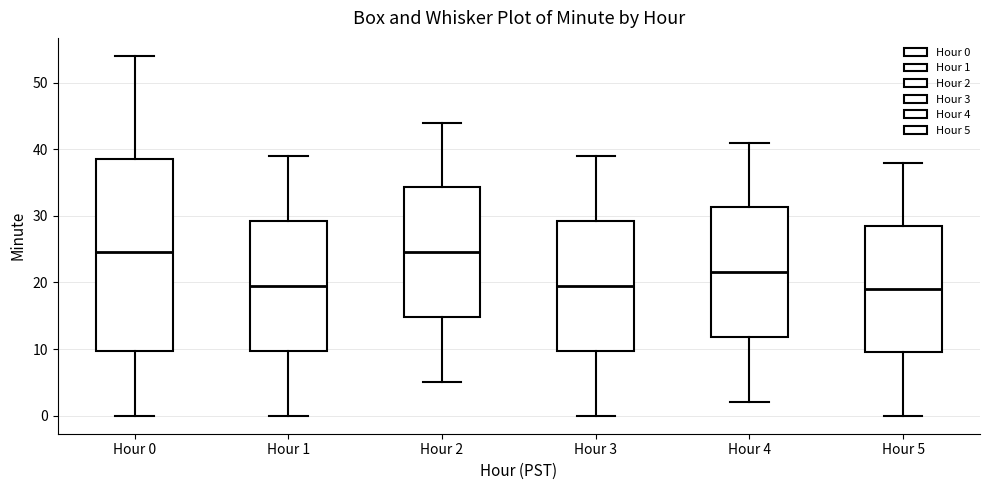

Reading left to right, read every box against the y-axis: the position of its median line, the range the box covers, and the ends of its whiskers. The values are not printed on the chart, so give them approximately, as read against the axis.

Hour 0: median 25, box 10 to 39, whiskers 0 to 54
Hour 1: median 20, box 10 to 29, whiskers 0 to 39
Hour 2: median 25, box 15 to 34, whiskers 5 to 44
Hour 3: median 20, box 10 to 29, whiskers 0 to 39
Hour 4: median 22, box 12 to 31, whiskers 2 to 41
Hour 5: median 19, box 10 to 29, whiskers 0 to 38